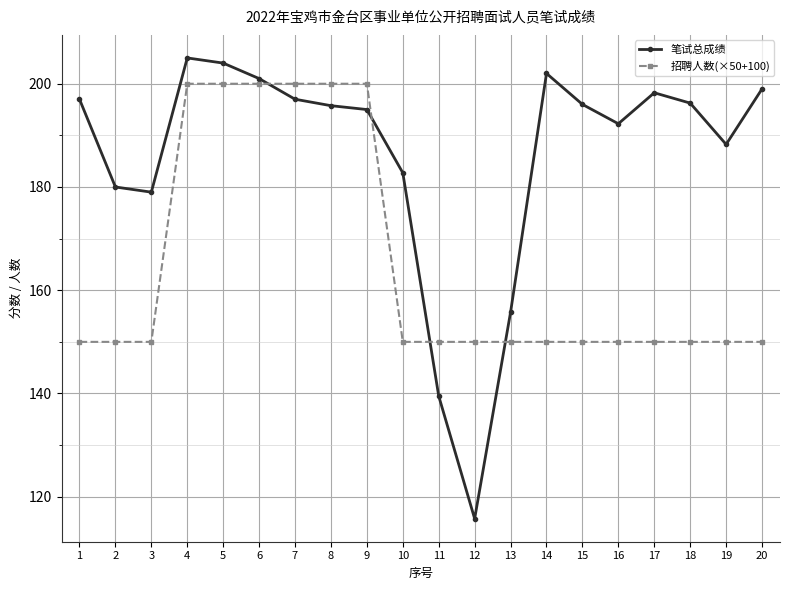

What is the value of the 招聘人数(×50+100) point at the 14th from the left?

150.0